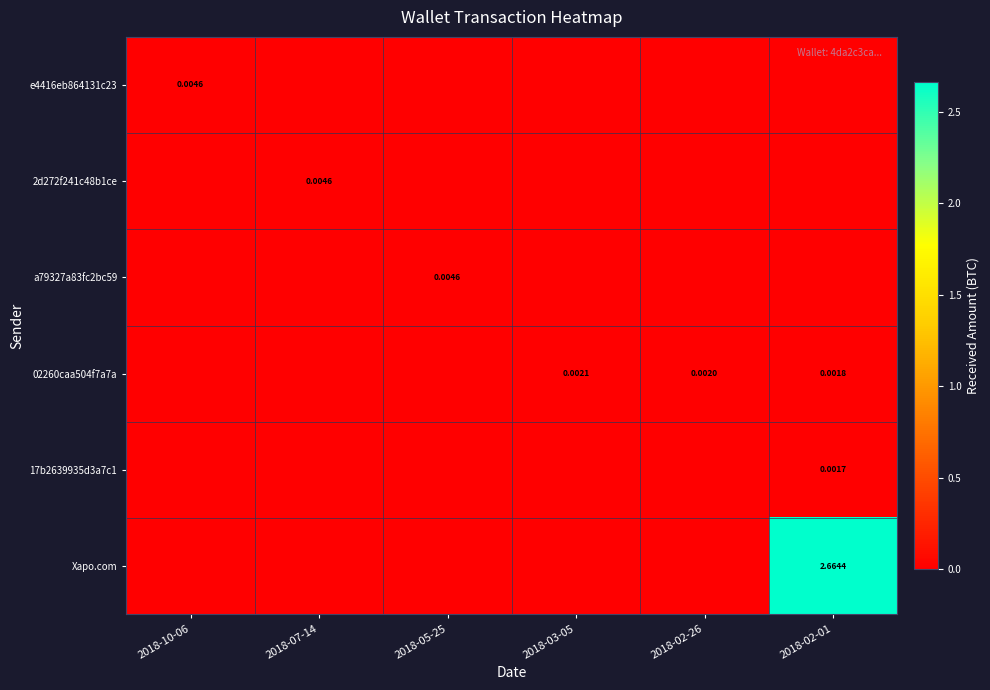

Rank the categories by e4416eb864131c23 value from lowest to highest.

2018-07-14, 2018-05-25, 2018-03-05, 2018-02-26, 2018-02-01, 2018-10-06